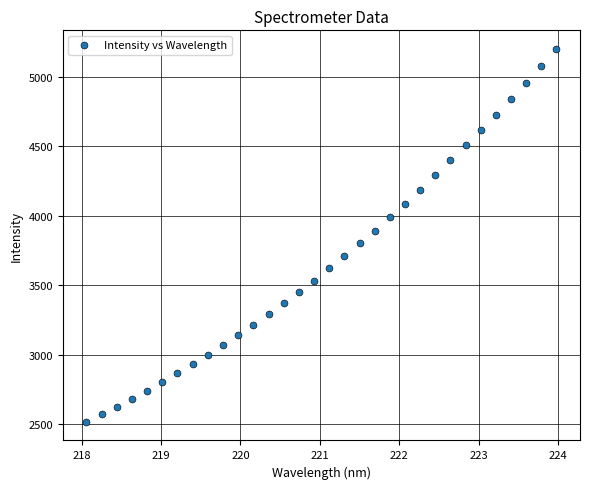

What is the range of Y values (max minus min)?

2683.7